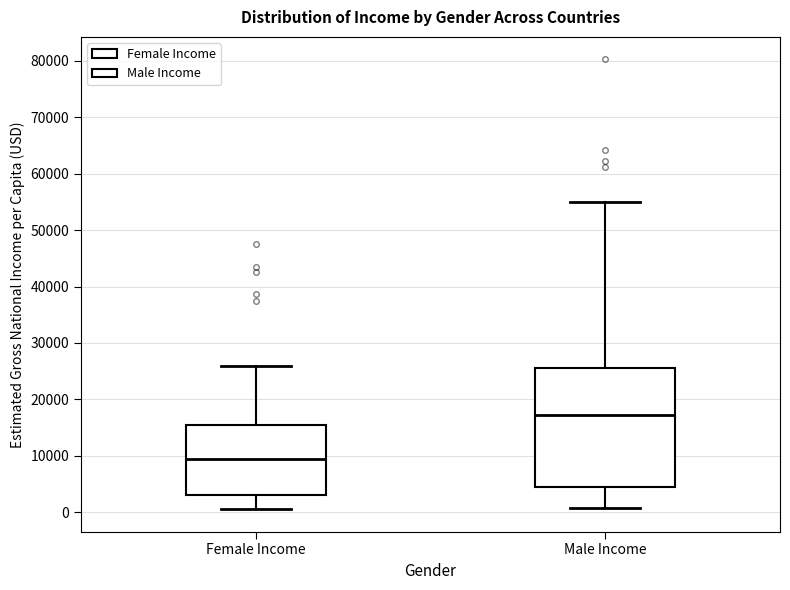

Reading left to right, transcribe this box plot: for each box, give where its median line is, the range the box spans, and where its two whiskers end, as read against the y-axis. The values are not printed on the chart, so give them approximately, as read against the axis.

Female Income: median 9000, box 3000 to 15000, whiskers 1000 to 26000
Male Income: median 17000, box 4000 to 26000, whiskers 1000 to 55000